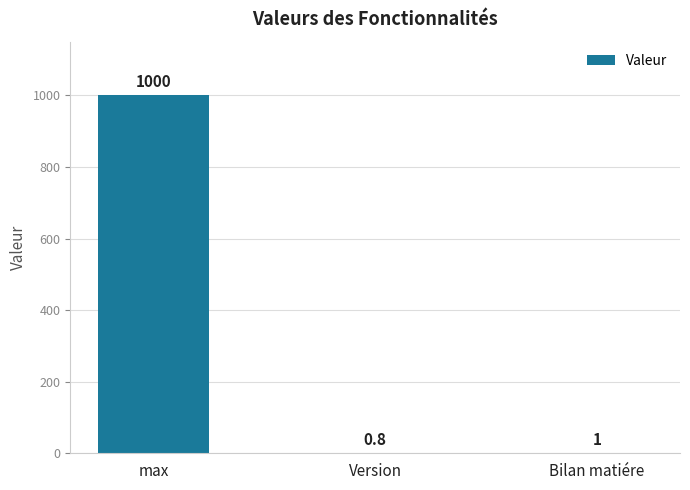

Reading left to right, transcribe all the data shown in this chart.

max=1000.0	Version=0.8	Bilan matiére=1.0